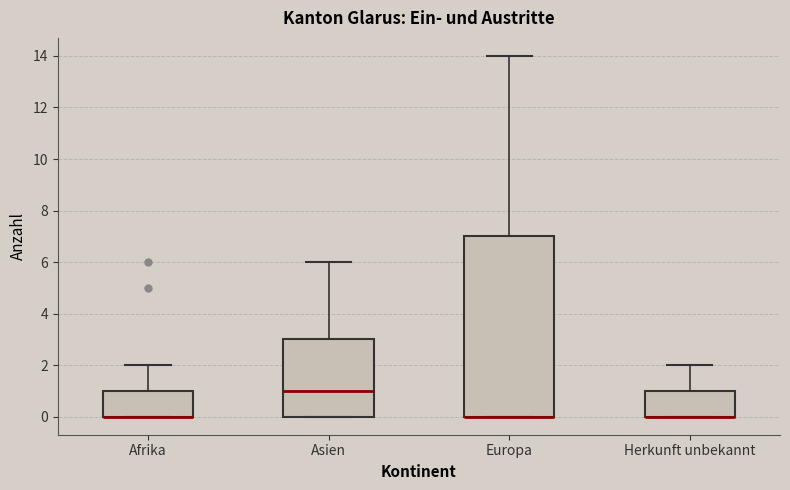

Where does the upper whisker of the box for Europa end on the y-axis? The values are not printed on the chart, so give them approximately, as read against the axis.

14